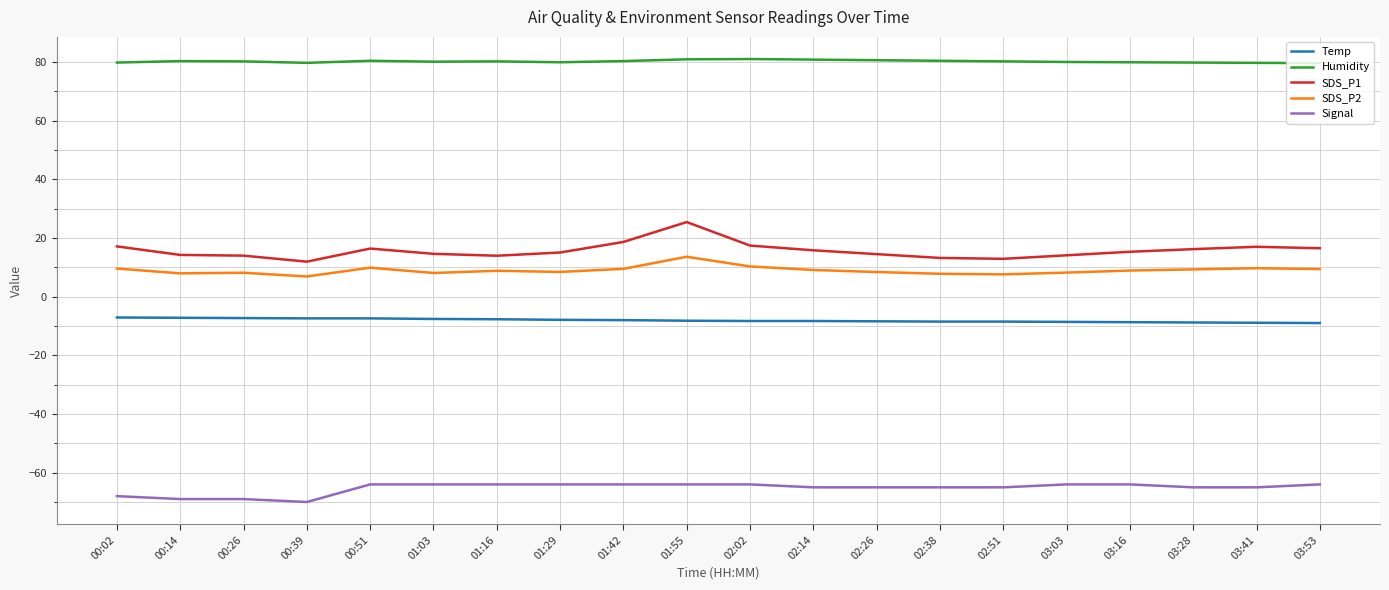

How many lines are shown in the chart?

5